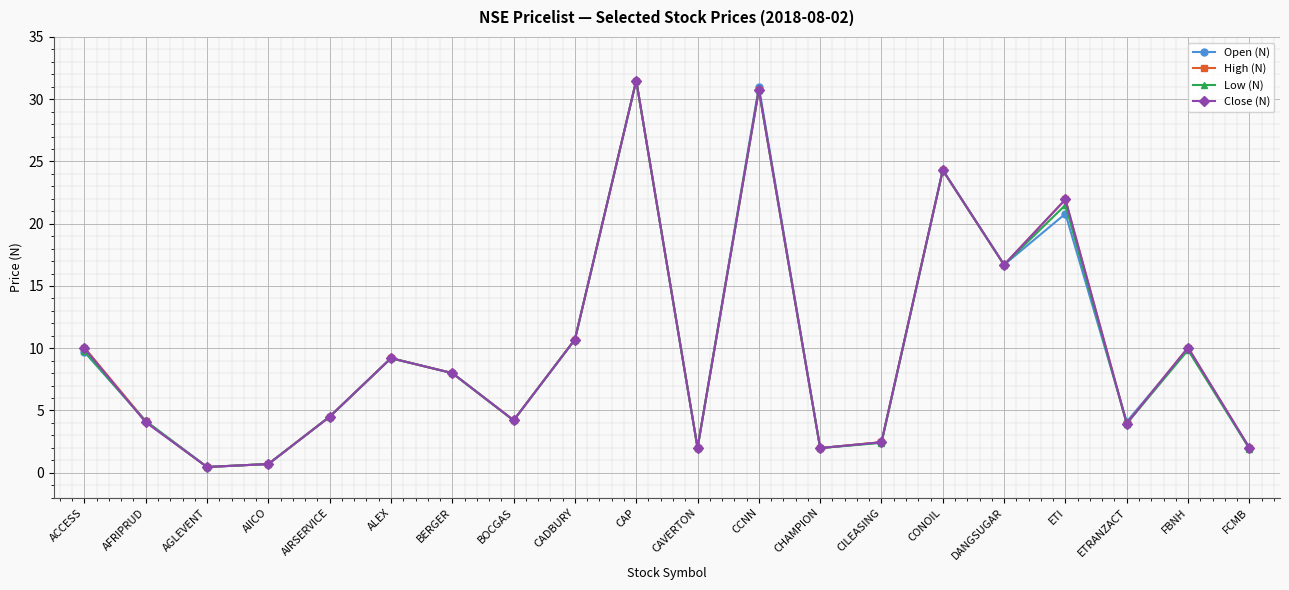

What is the difference between the maximum and second lowest values in the Close (N) series?

30.8